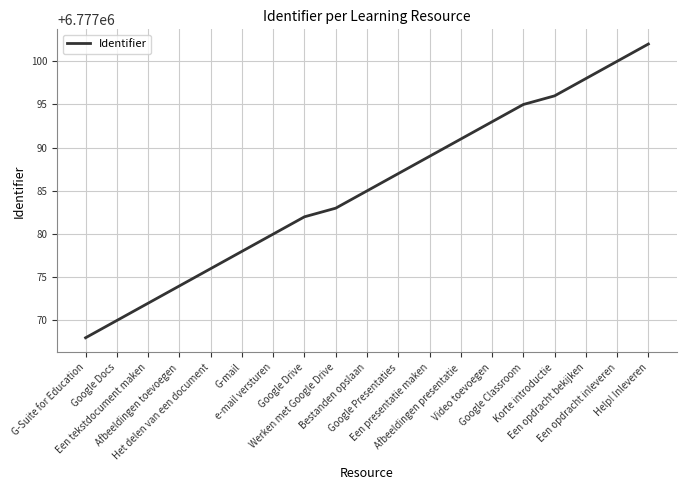

The chart shows a value of 4209382 at Help! Inleveren. True or false?

False